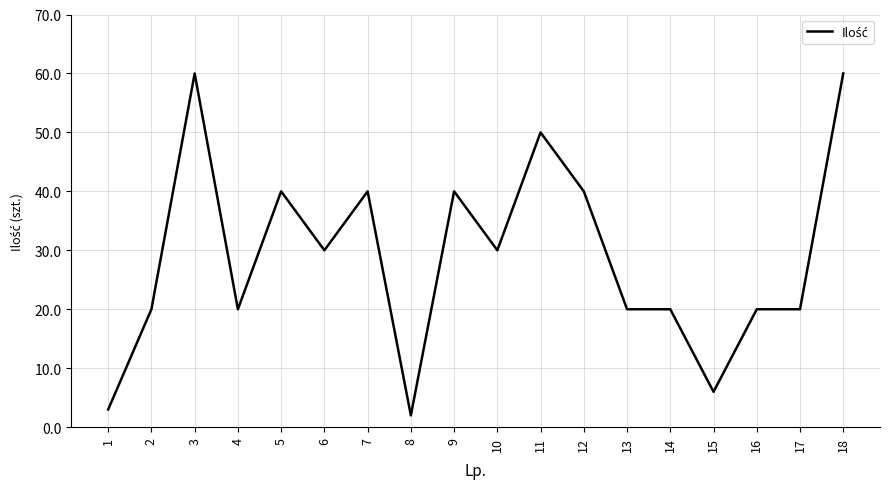

What is the ratio of the value at 9 to the value at 13?

2.0